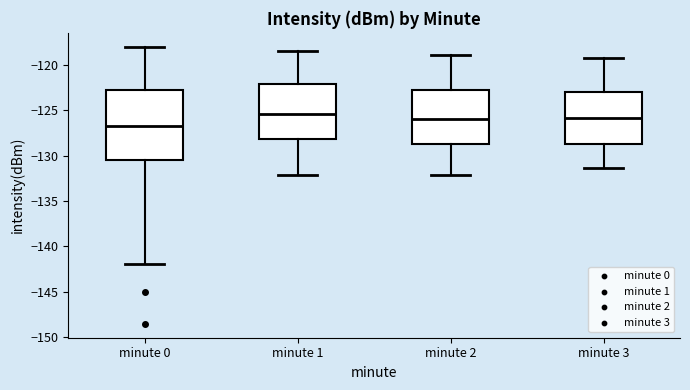

Which box has the lowest median line?

minute 0